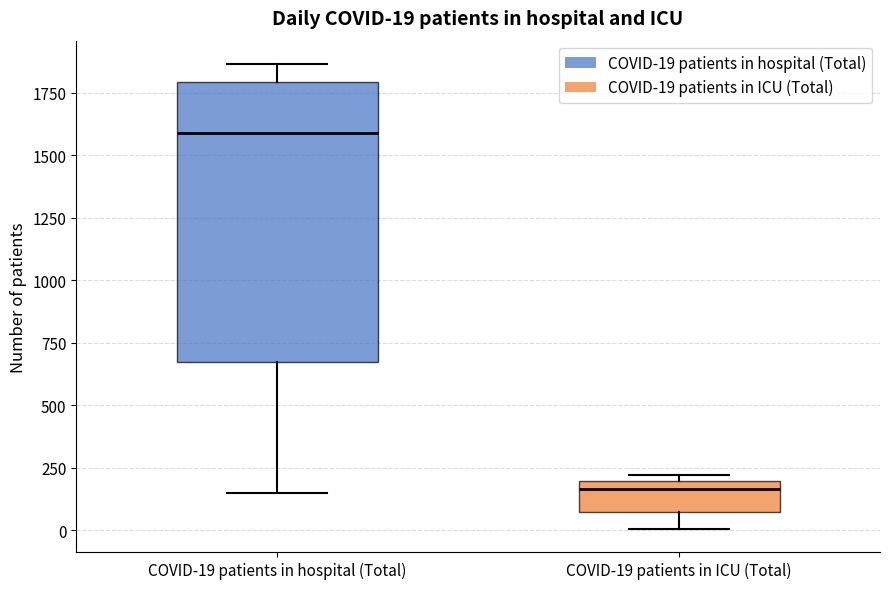

Which box's median line is the highest?

COVID-19 patients in hospital (Total)